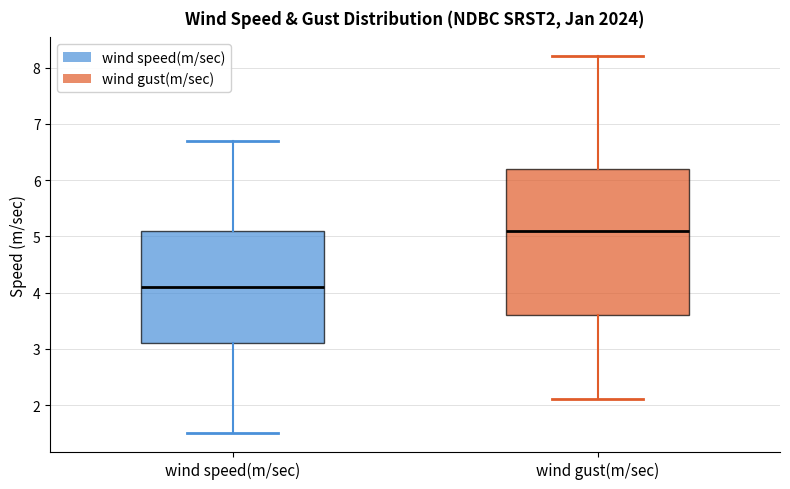

Reading left to right, read every box against the y-axis: the position of its median line, the range the box covers, and the ends of its whiskers. The values are not printed on the chart, so give them approximately, as read against the axis.

wind speed(m/sec): median 4.1, box 3.1 to 5.1, whiskers 1.5 to 6.7
wind gust(m/sec): median 5.1, box 3.6 to 6.2, whiskers 2.1 to 8.2